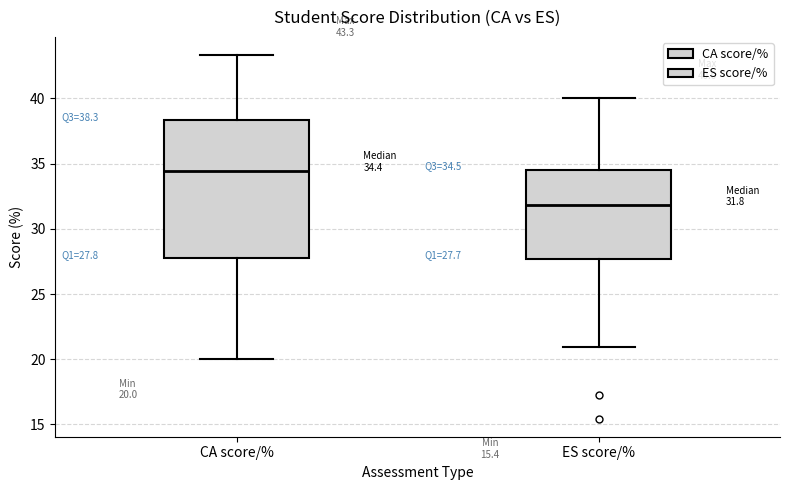

Which box's median line is the highest?

CA score/%